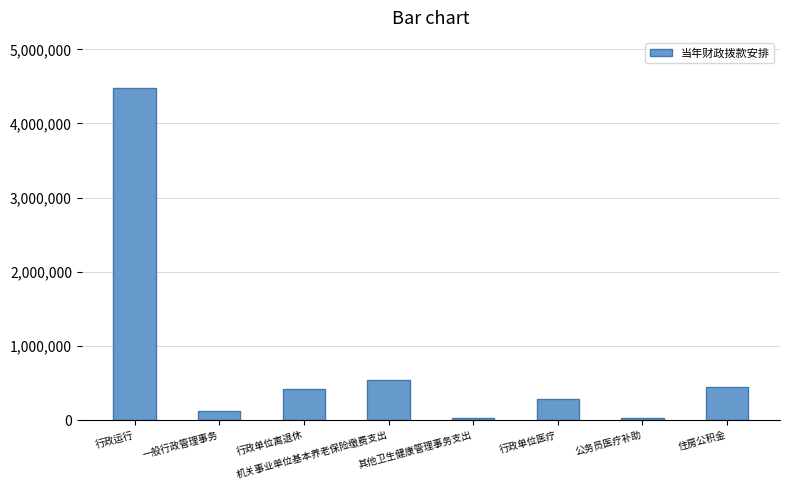

What is the value of the 2nd bar from the left?

120000.0